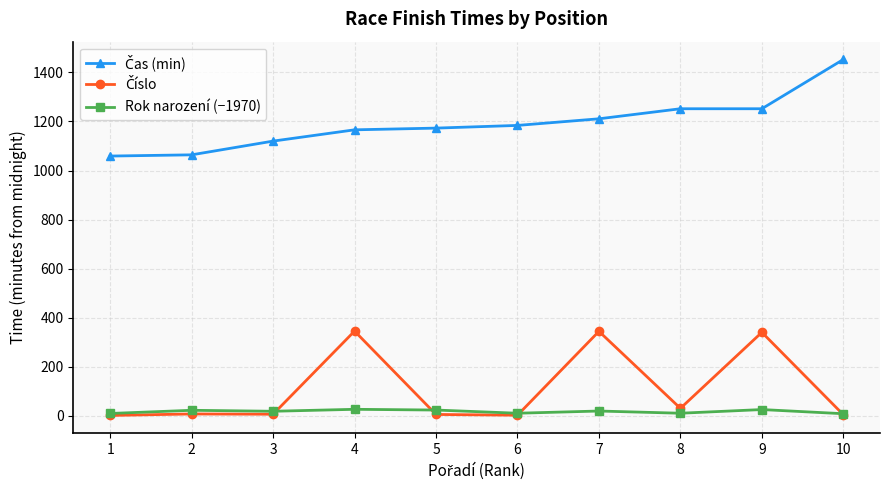

What is the maximum value shown in the chart?

1453